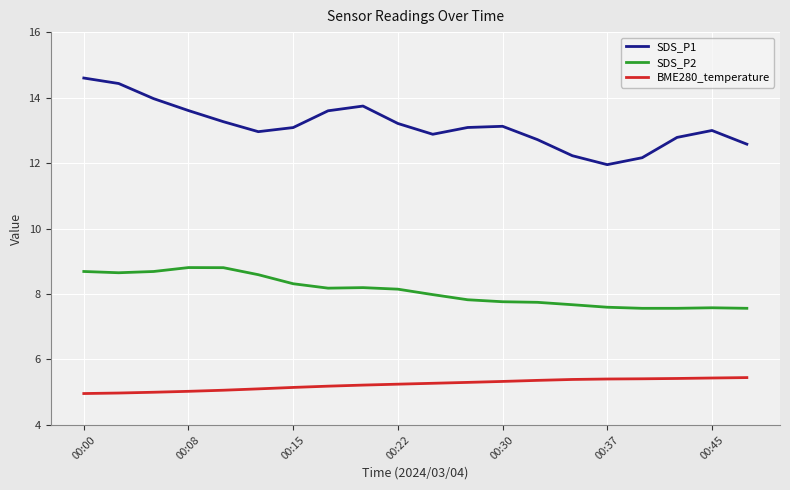

What is the difference between the maximum and minimum values in the BME280_temperature series?

0.5